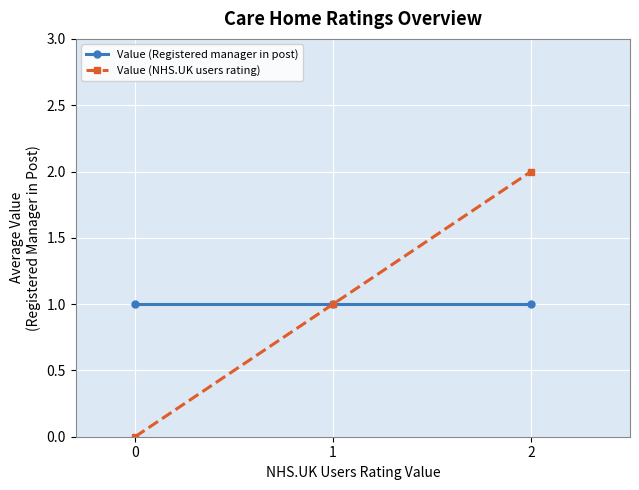

Between 1 and 2, which series saw the biggest shift?

Value (NHS.UK users rating)